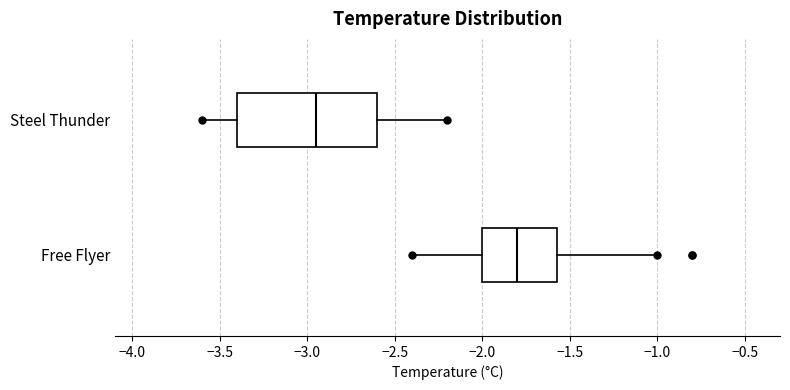

Which box is the widest, from its left edge to its right edge?

Steel Thunder